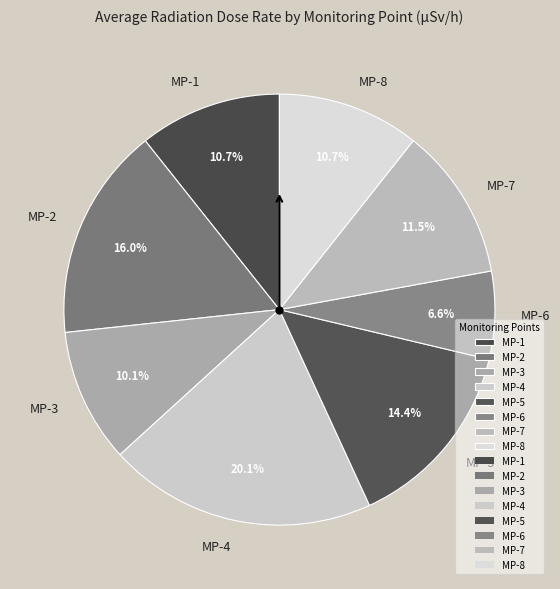

Count the number of slices in the pie.

8